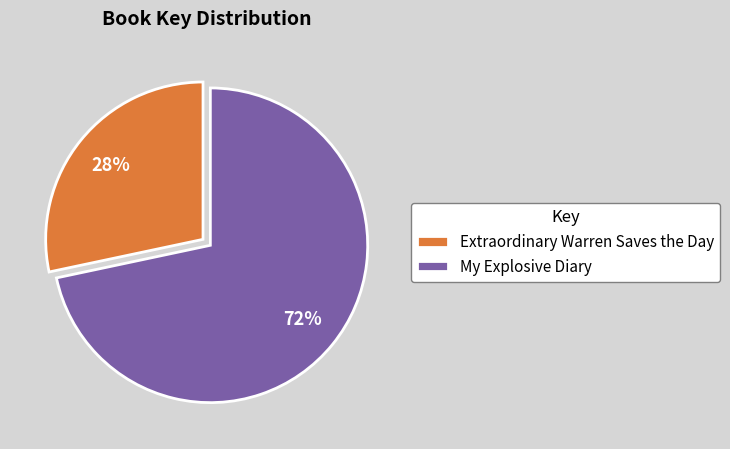

Is it true that Extraordinary Warren Saves the Day is 40% of the pie?

False